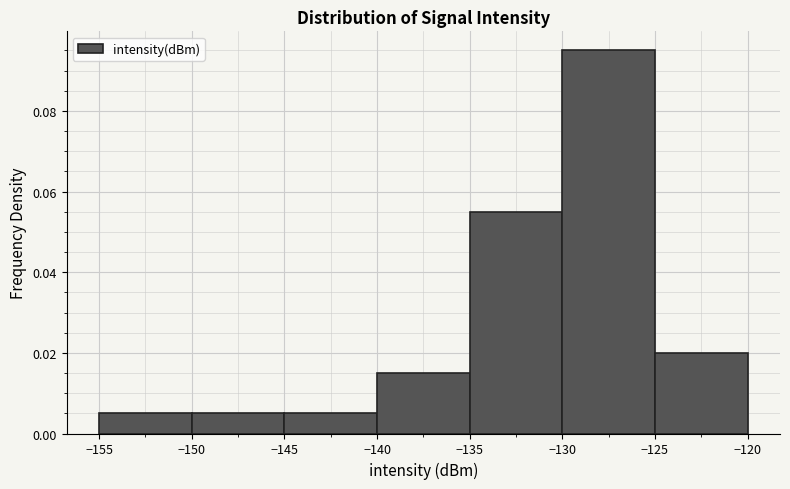

Reading left to right, transcribe this chart: for each bar, give the range it covers on the x-axis and its height. The values are not printed on the chart, so give them approximately, as read against the axis.

-155 to -150: 0.006
-150 to -145: 0.006
-145 to -140: 0.006
-140 to -135: 0.016
-135 to -130: 0.056
-130 to -125: 0.096
-125 to -120: 0.020